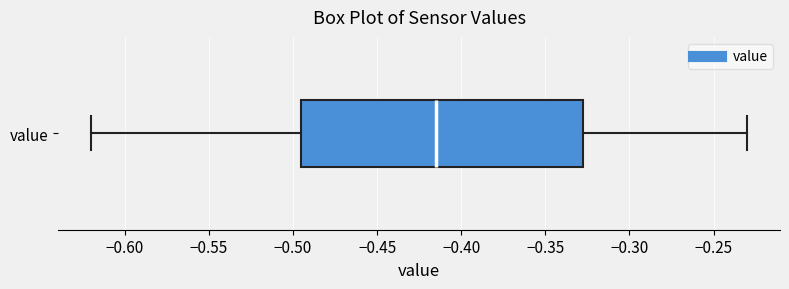

Where is the right edge of the box for value on the x-axis? The values are not printed on the chart, so give them approximately, as read against the axis.

-0.325